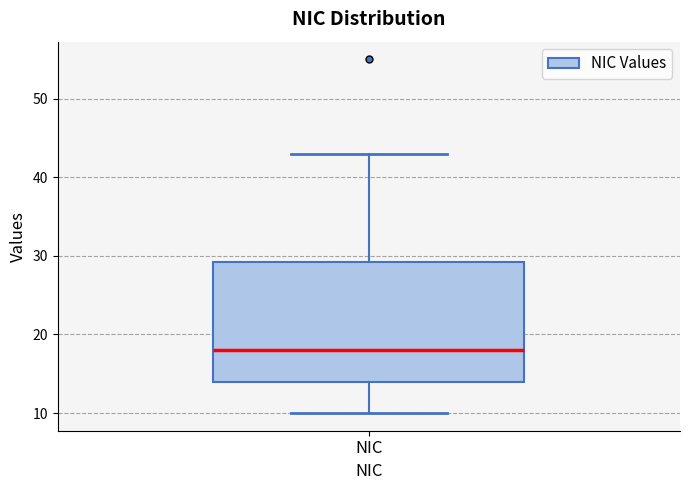

Transcribe this box plot: give where the median line is, the range the box spans, and where the two whiskers end, as read against the y-axis. The values are not printed on the chart, so give them approximately, as read against the axis.

median 18, box 14 to 29, whiskers 10 to 43